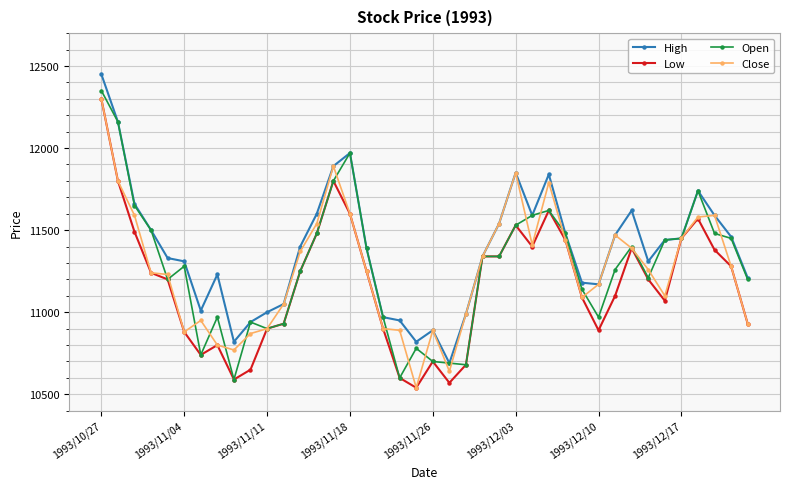

What is the value of the High point at the 1st from the left?

12450